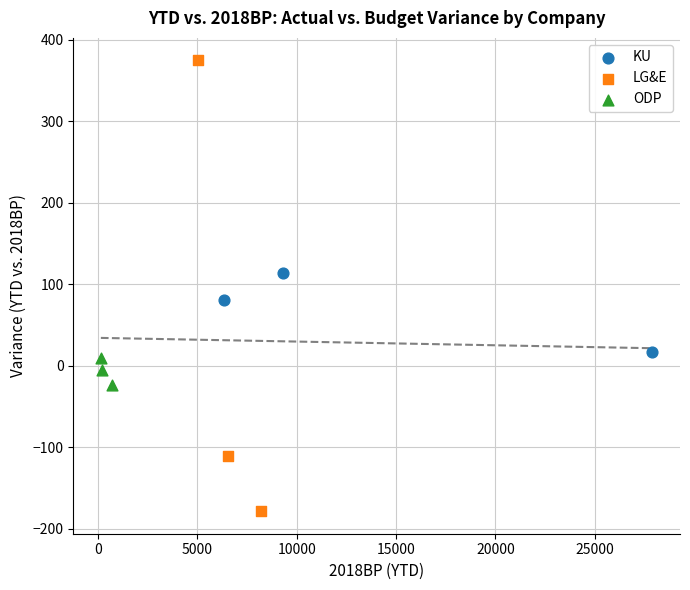

Which series has the widest spread of Y values?

LG&E